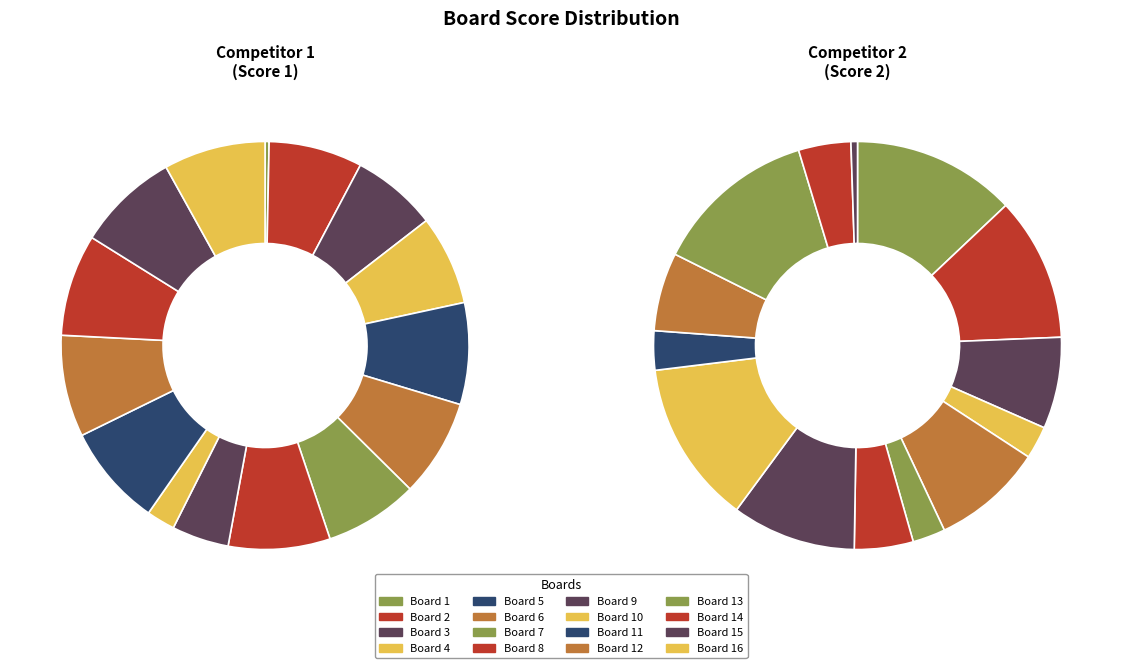

How many segments does this pie chart have?

16